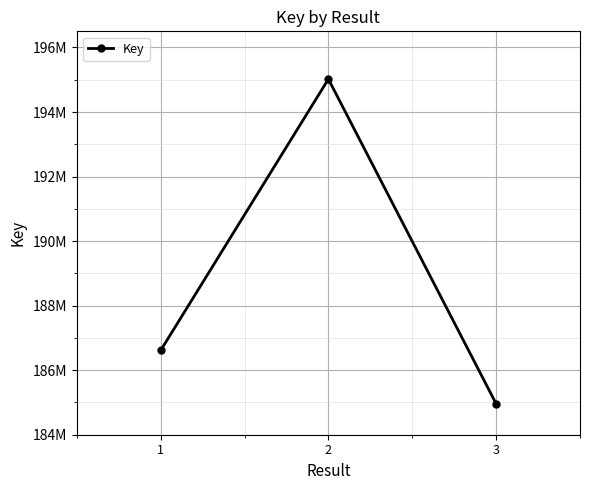

Is this an area chart (filled region under the line)?

No